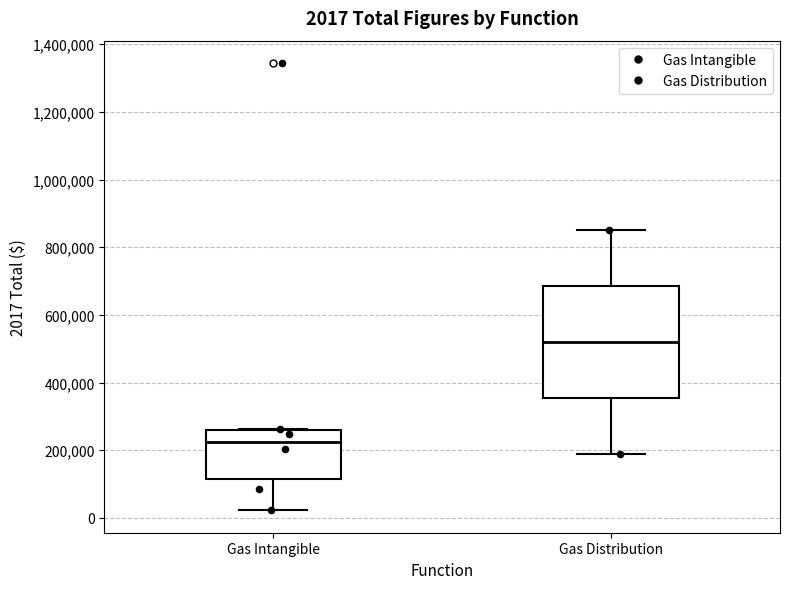

Which box is the tallest, from its lower edge to its upper edge?

Gas Distribution